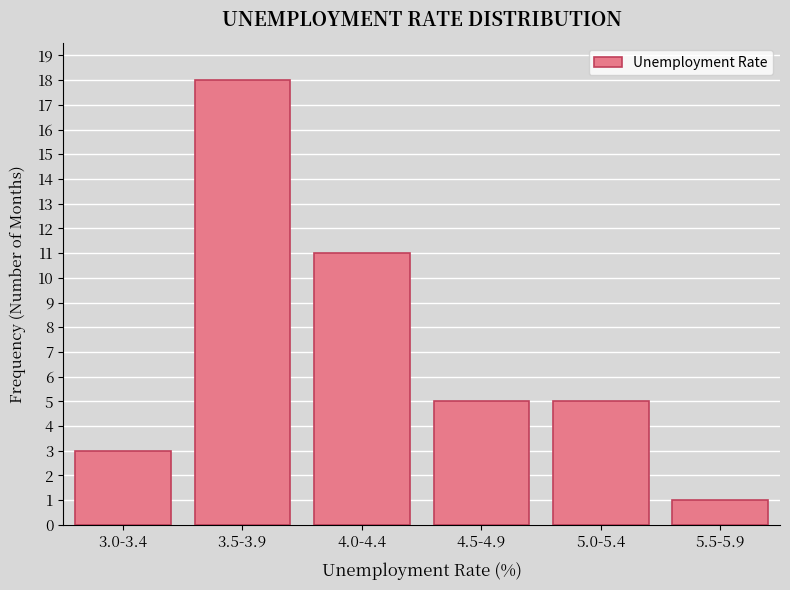

Reading left to right, list all the values displayed in this chart.

3.0-3.4=3	3.5-3.9=18	4.0-4.4=11	4.5-4.9=5	5.0-5.4=5	5.5-5.9=1